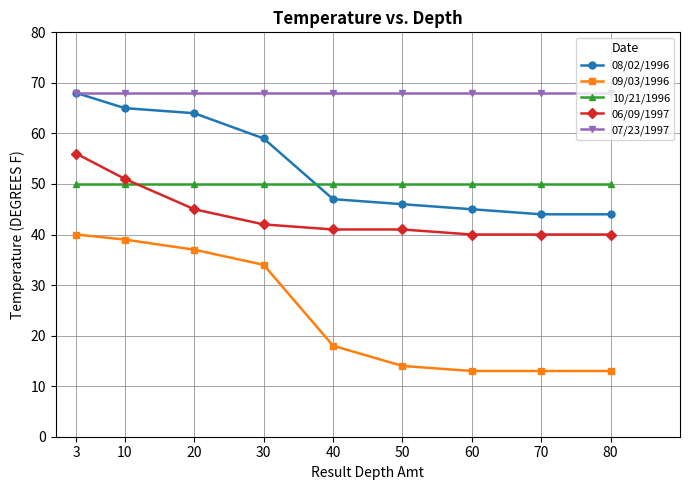

True or false: 08/02/1996 has more than 2 interior local peaks.

False